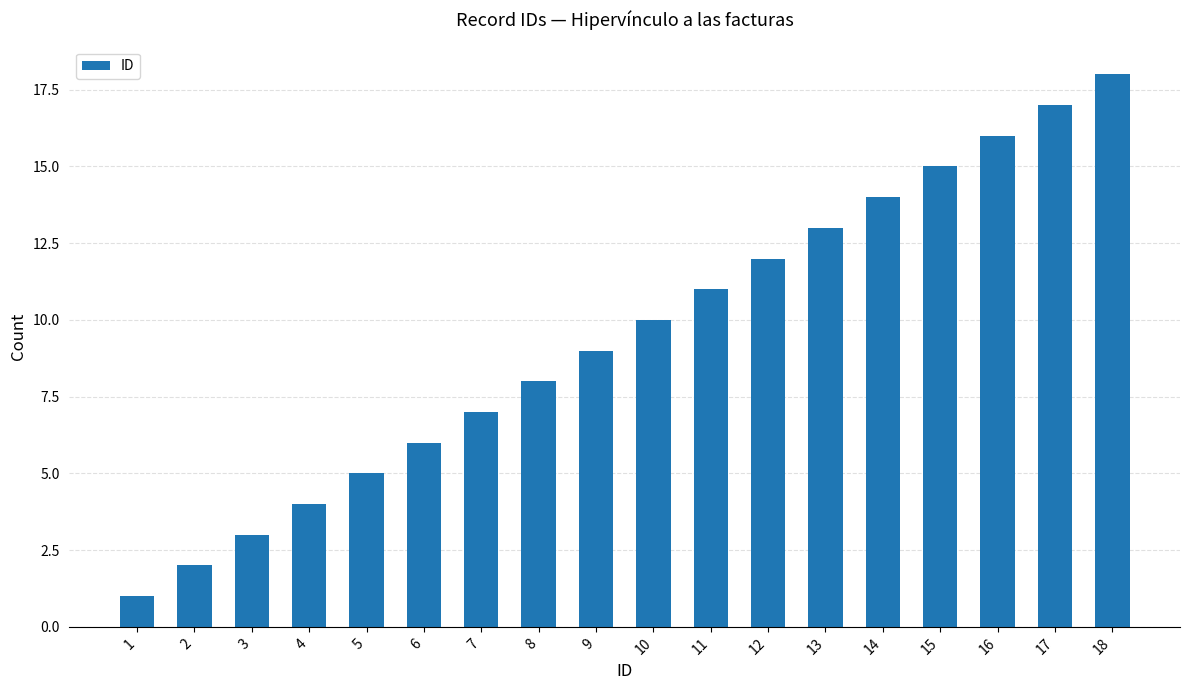

Reading right to left, what are all the values shown in this chart?

18	17	16	15	14	13	12	11	10	9	8	7	6	5	4	3	2	1